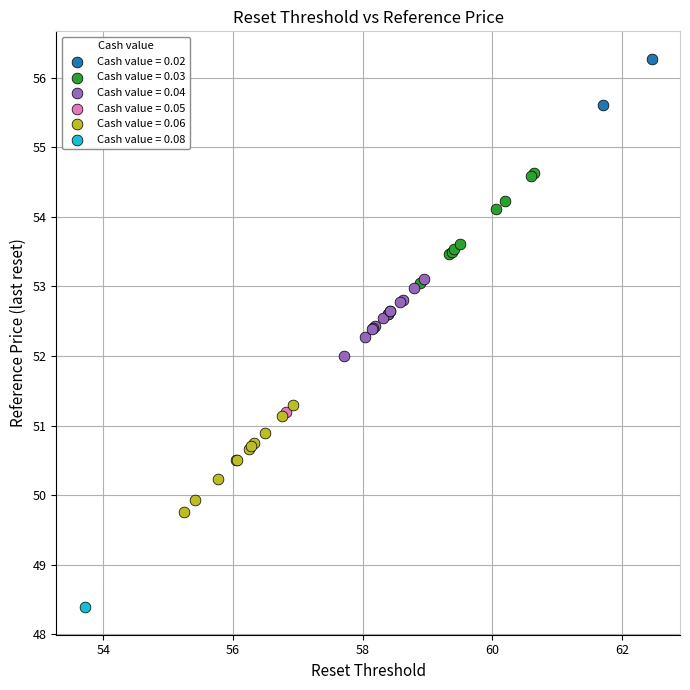

What are all the series names shown in the legend?

Cash value = 0.02, Cash value = 0.03, Cash value = 0.04, Cash value = 0.05, Cash value = 0.06, Cash value = 0.08